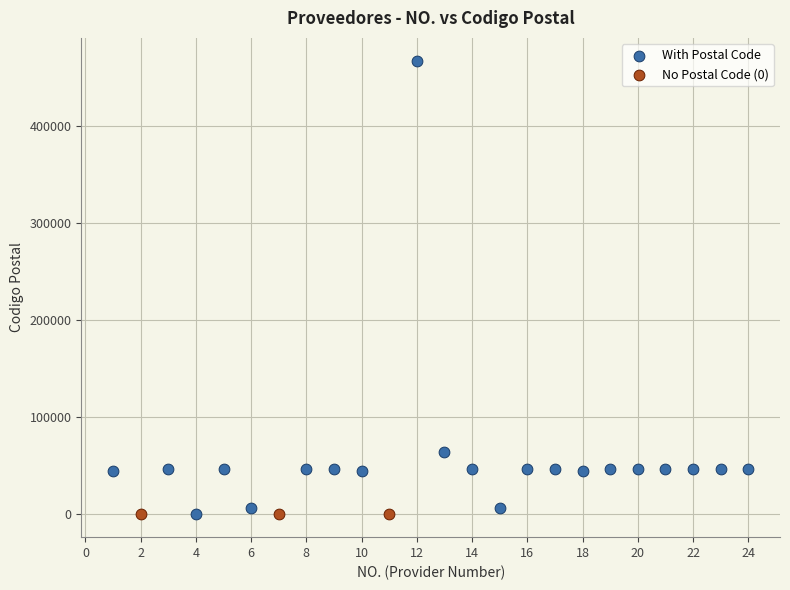

Which series reaches the maximum Y coordinate?

With Postal Code